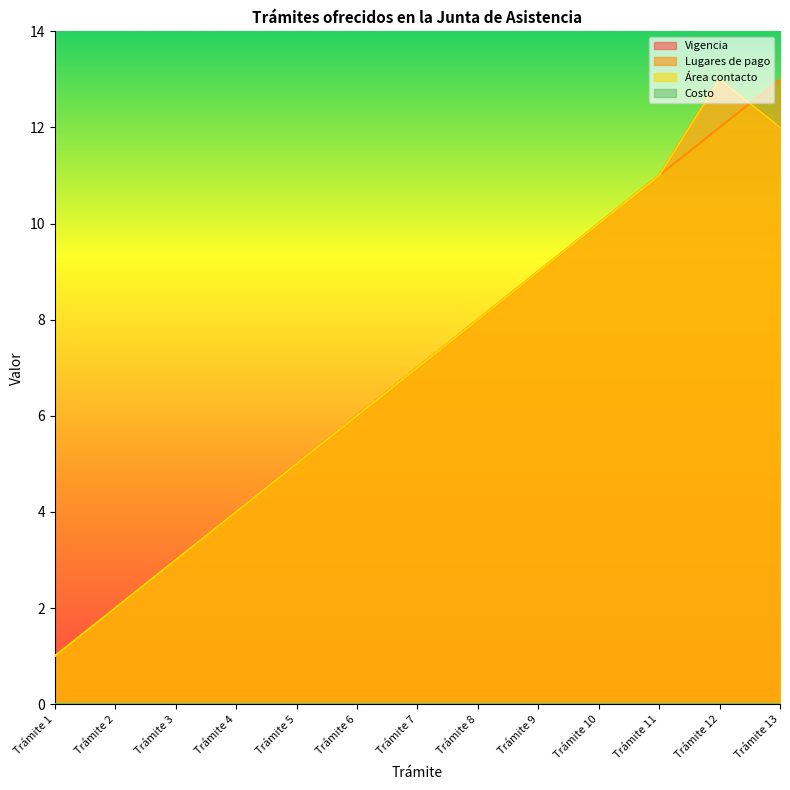

How many data points in Área contacto are less than 7?

6